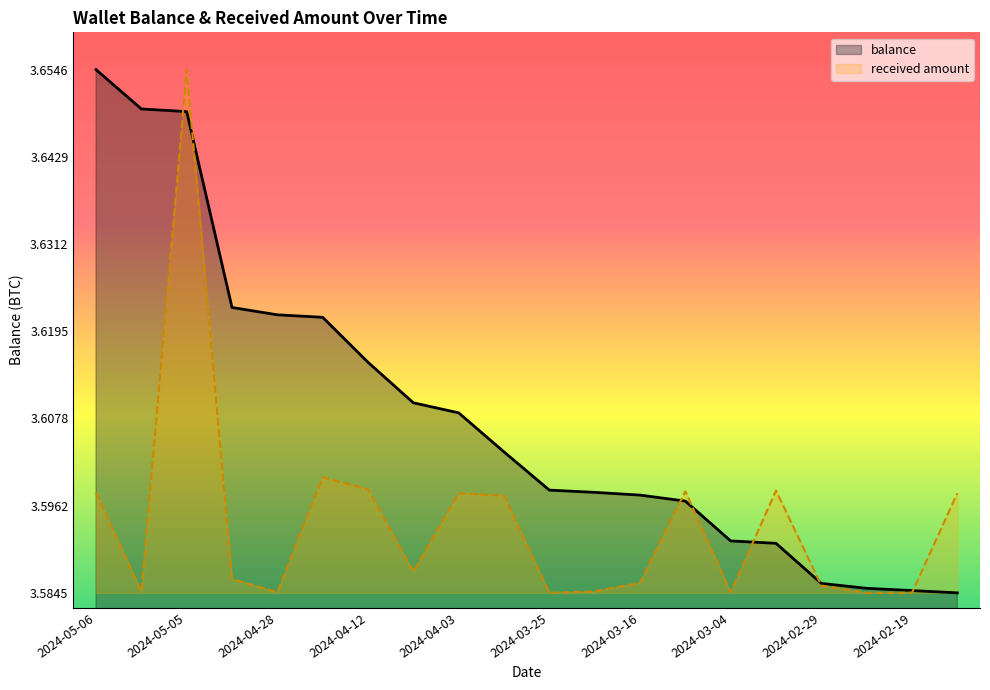

At which label does received amount reach its peak?

2024-05-05